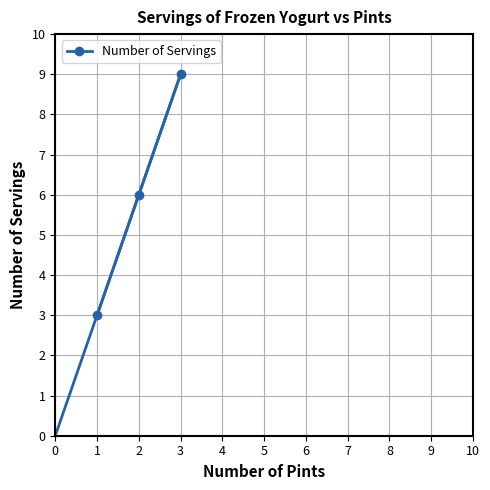

What is the value of the Number of Servings point at the 2nd from the left?

6